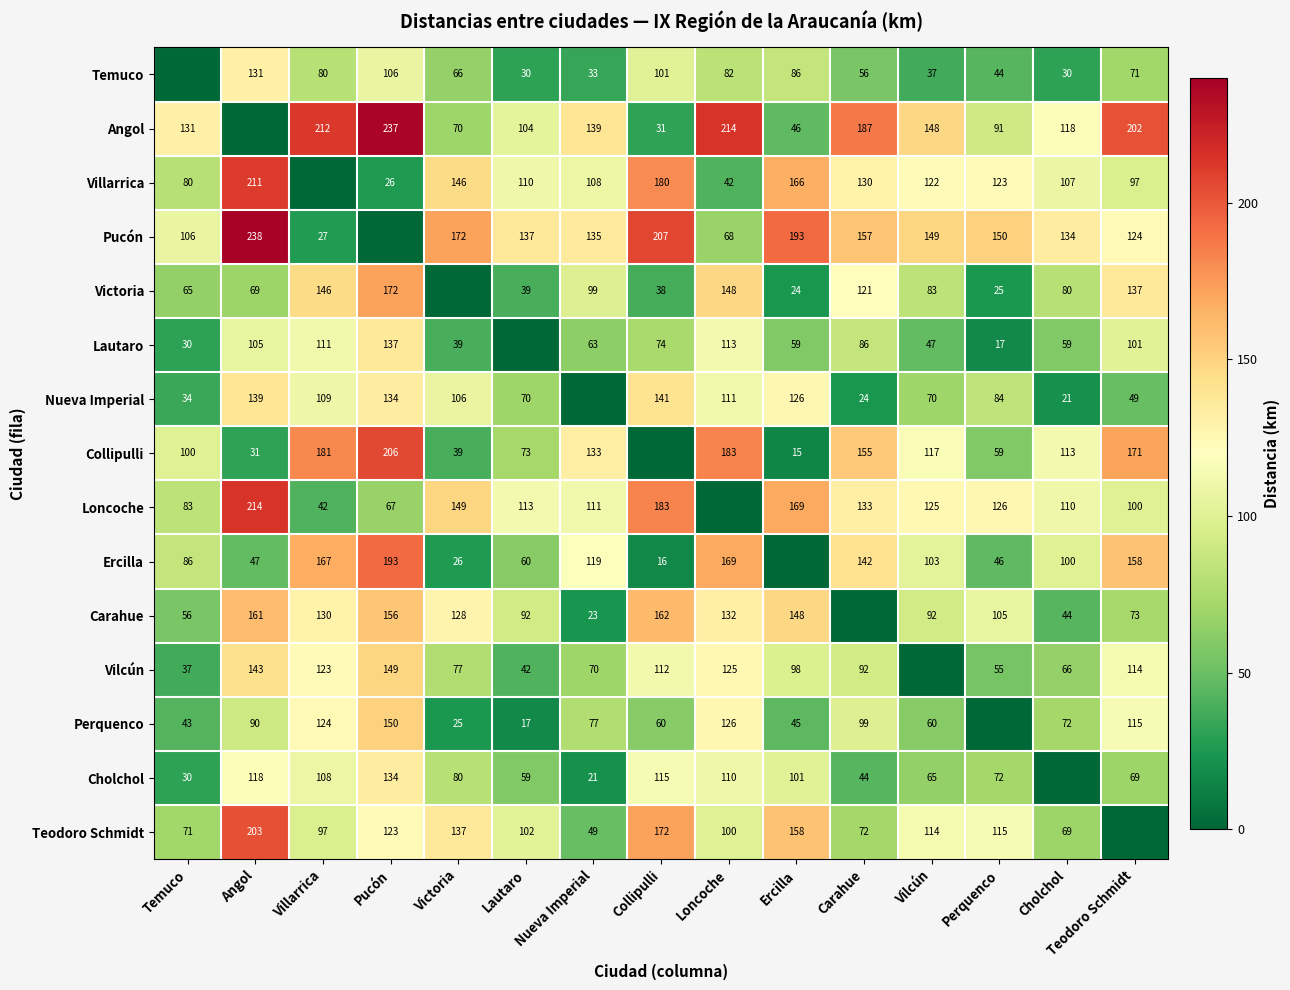

What is the difference between the Cholchol values at Collipulli and Temuco?

85